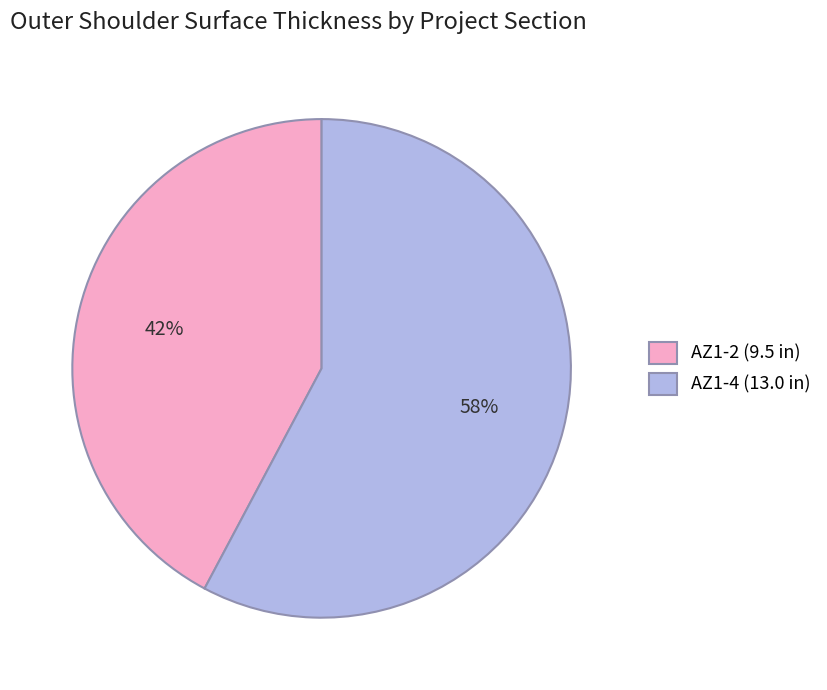

Which has a higher value, AZ1-2 (9.5 in) or AZ1-4 (13.0 in)?

AZ1-4 (13.0 in)